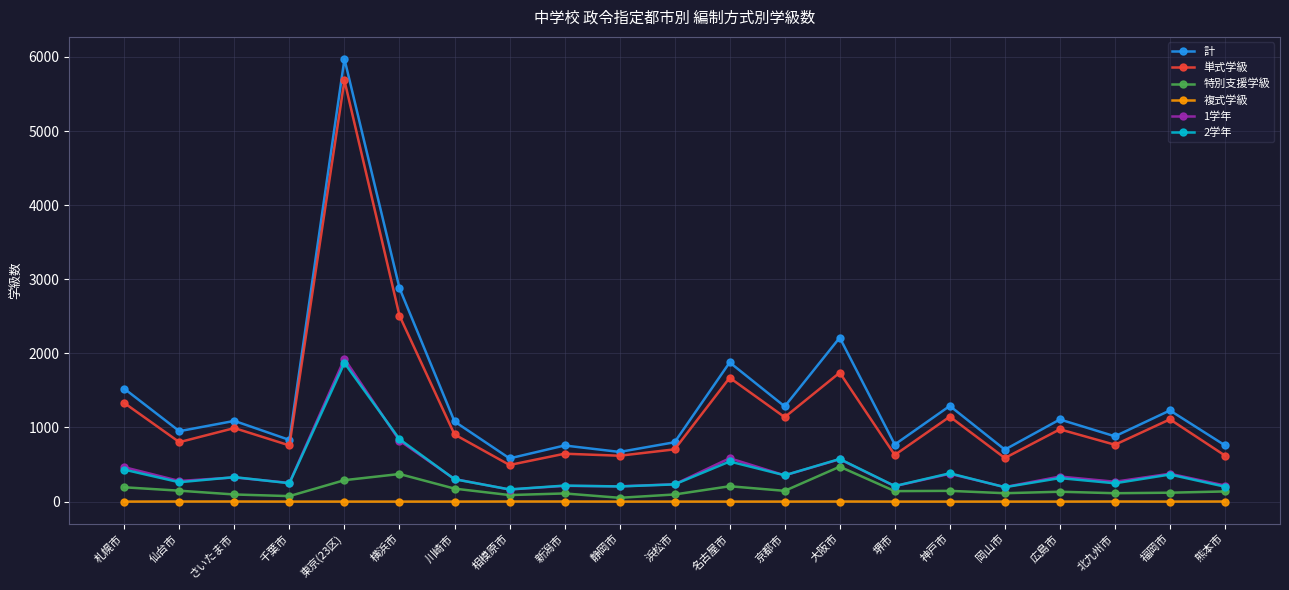

True or false: 1学年 and 計 cross at least once.

False